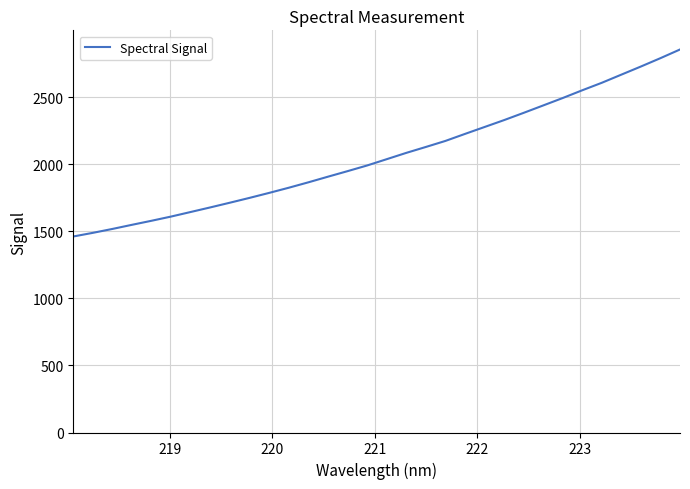

Does the chart display data point markers on the line(s)?

No